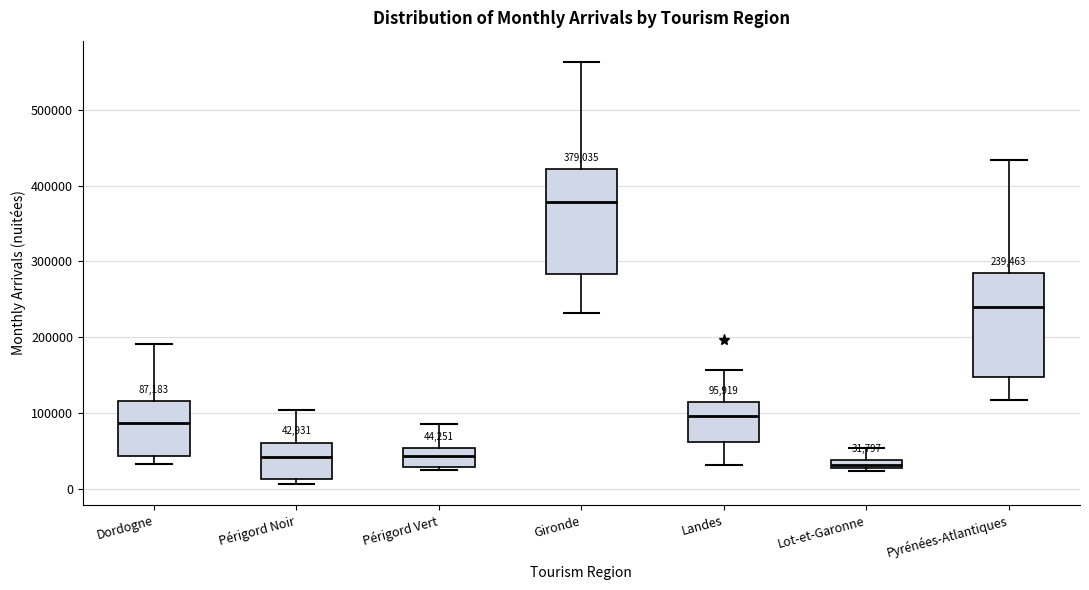

Which box's median line is the highest?

Gironde